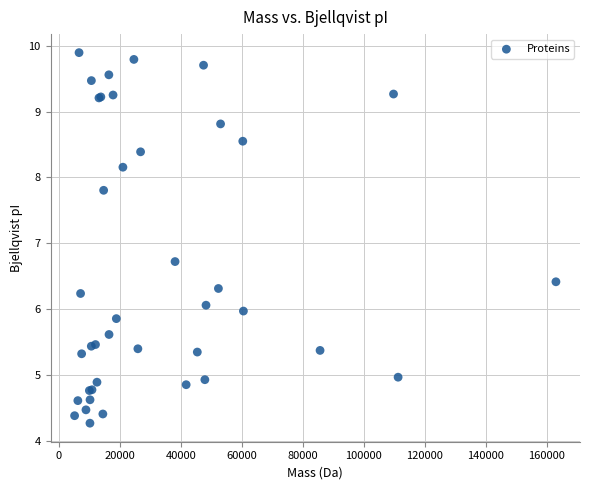

What Y value in the scatter plot is closest to 7?

6.7